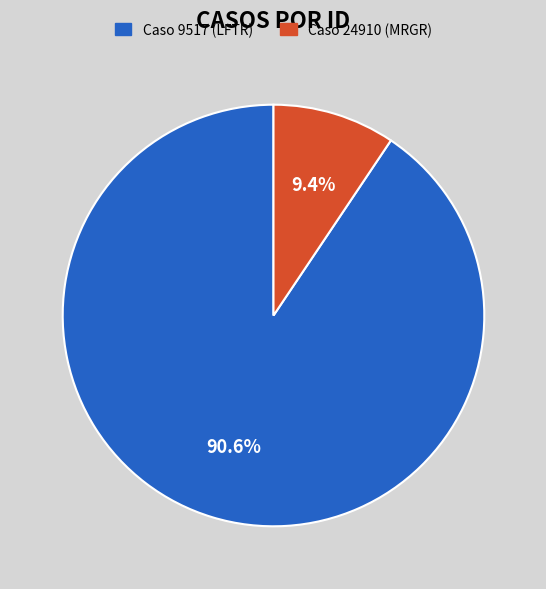

Does Caso 24910 (MRGR) account for over 50% of the chart?

No